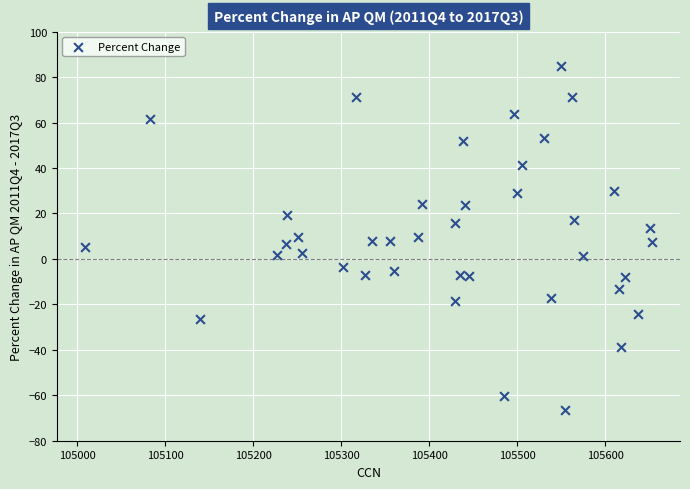

What is the range of Y values (max minus min)?

151.3